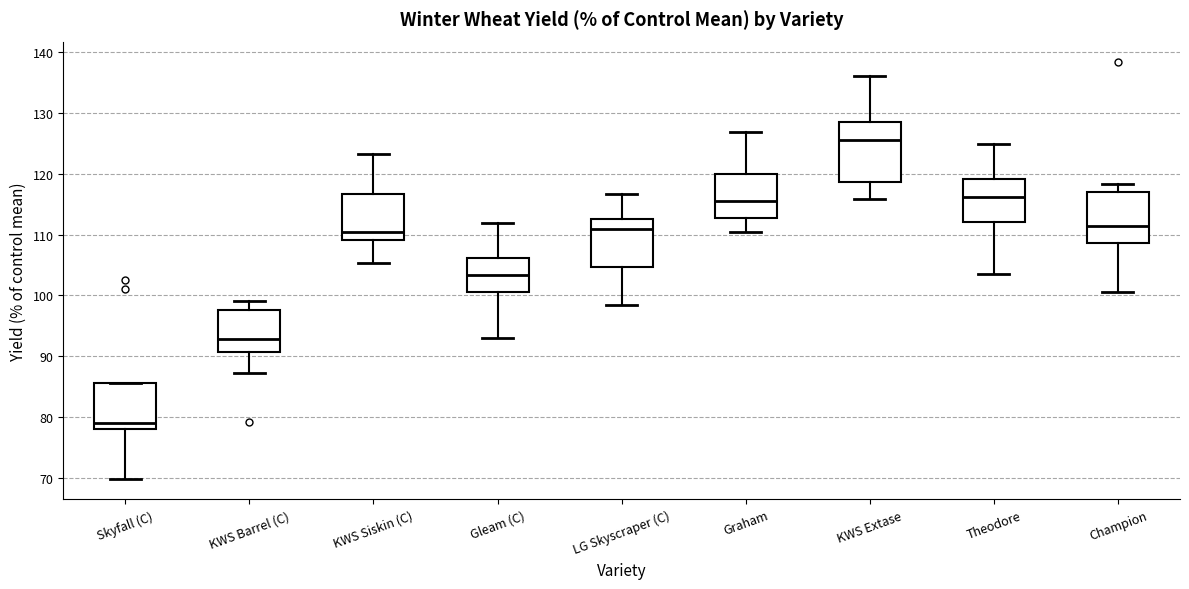

Which box is the tallest, from its lower edge to its upper edge?

KWS Extase